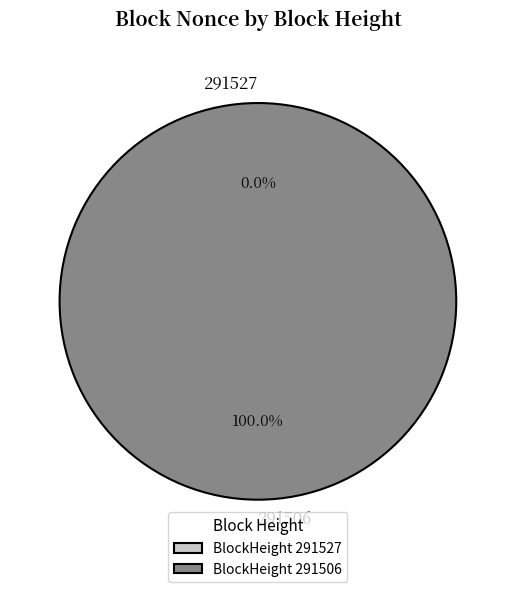

What percentage do 291527 and 291506 together represent?

100.0%